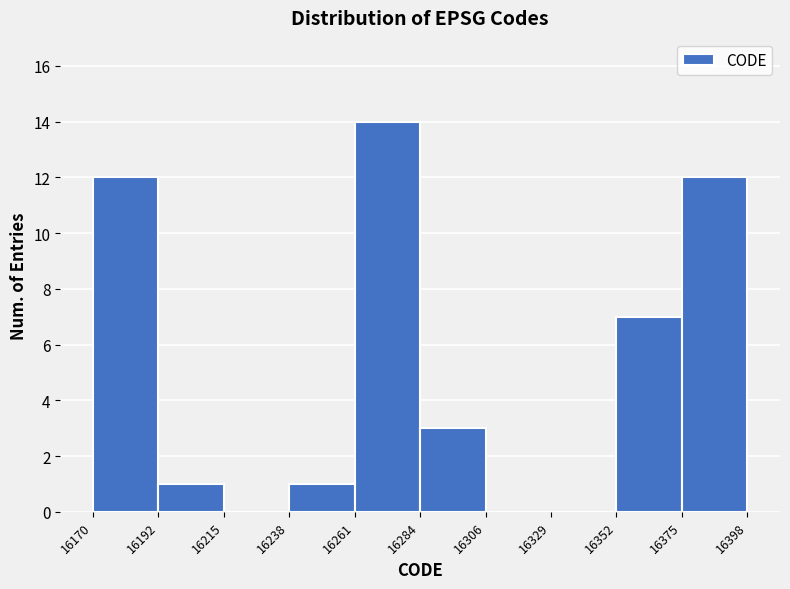

Reading left to right, transcribe this chart: for each bar, give the range it covers on the x-axis and its height. The values are not printed on the chart, so give them approximately, as read against the axis.

16170 to 16192: 12
16192 to 16215: 1
16215 to 16238: 0
16238 to 16261: 1
16261 to 16284: 14
16284 to 16306: 3
16306 to 16329: 0
16329 to 16352: 0
16352 to 16375: 7
16375 to 16398: 12